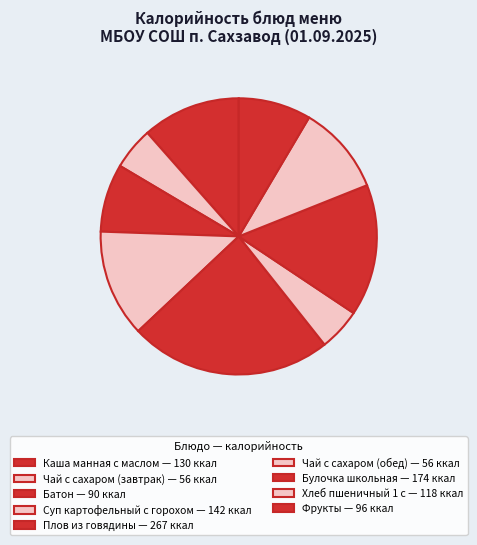

What percentage do Каша манная с маслом and Суп картофельный с горохом together represent?

24.1%